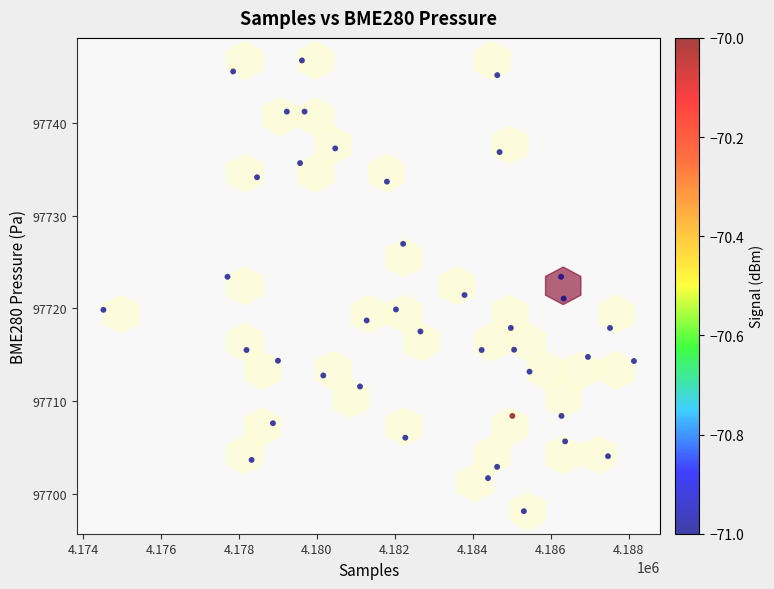

What is the range of Y values (max minus min)?

48.7